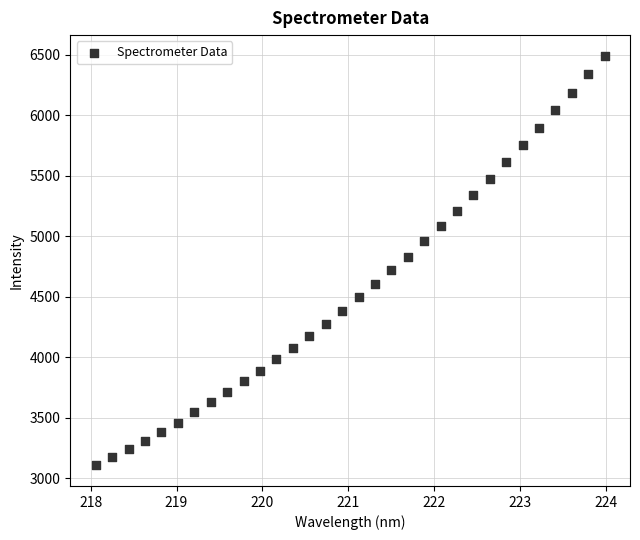

What is the range of X values (max minus min)?

5.9